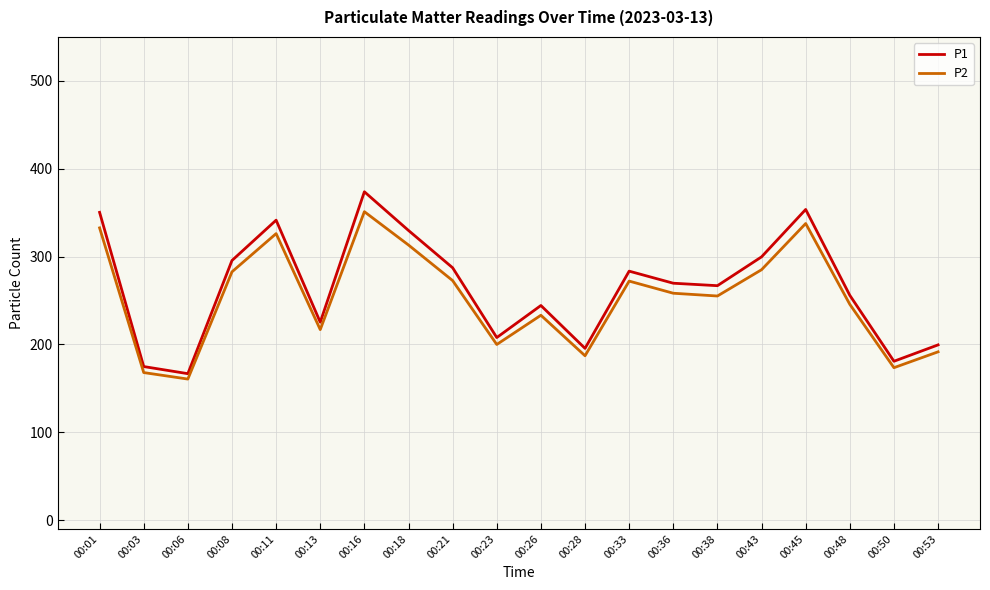

In P2, how many points are lower than both neighbors (excluding endpoints)?

6